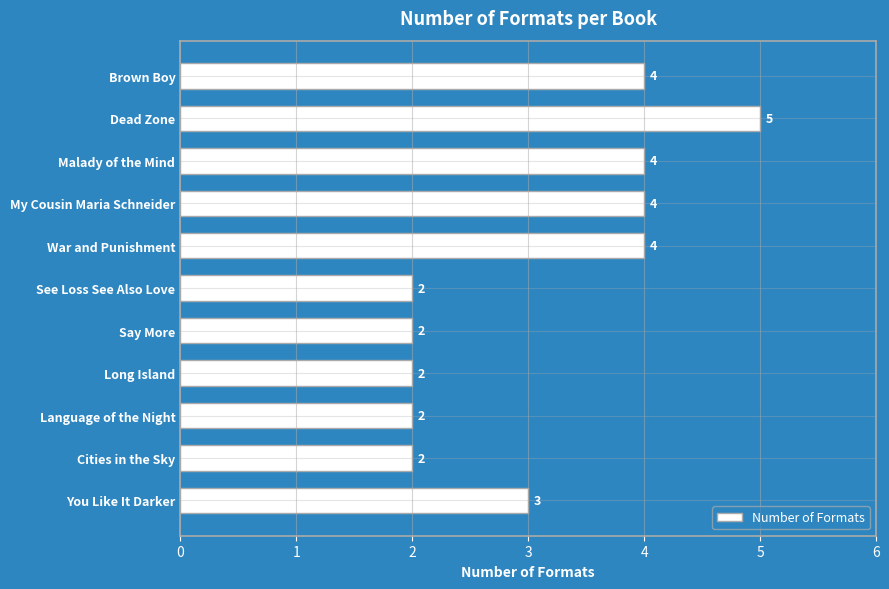

What is the minimum value shown in the chart?

2